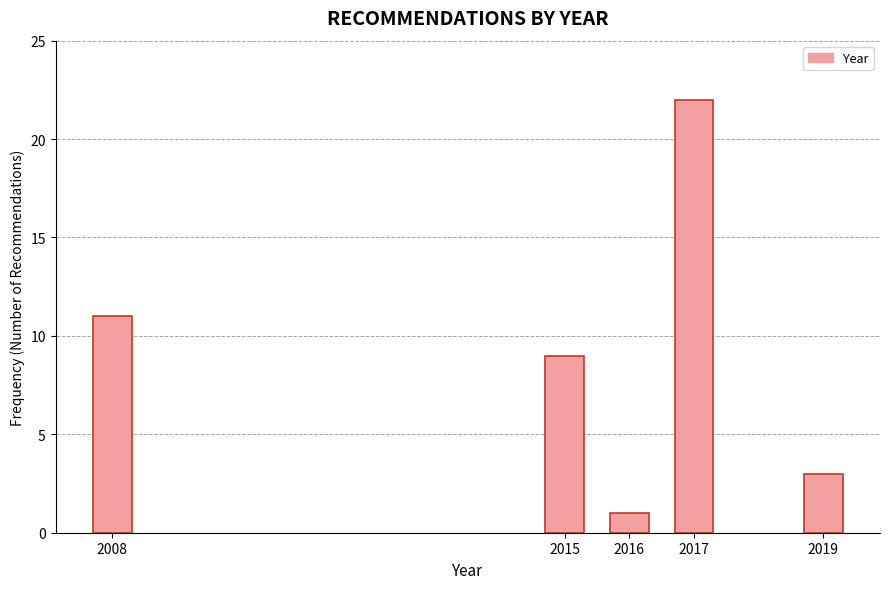

Reading right to left, what are all the values shown in this chart?

3	22	1	9	11